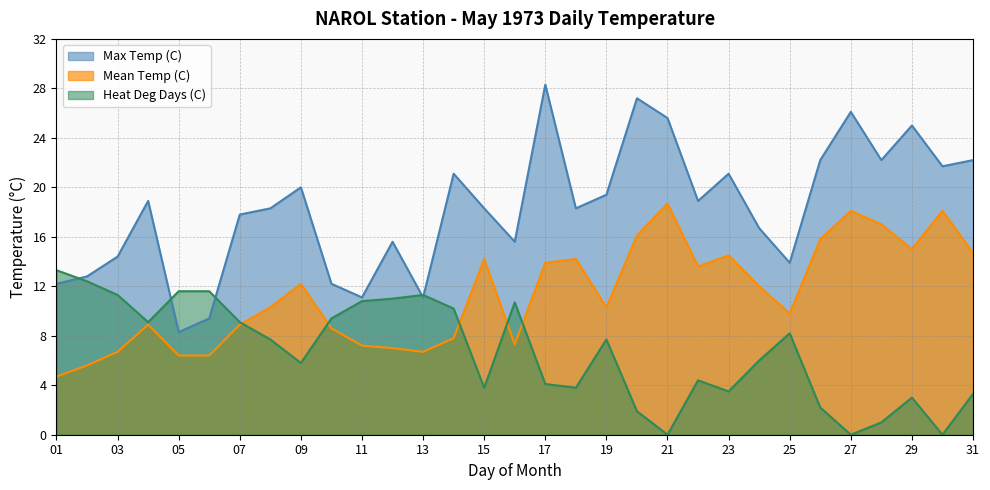

Where is Mean Temp (C) nearest to the value 11?

08